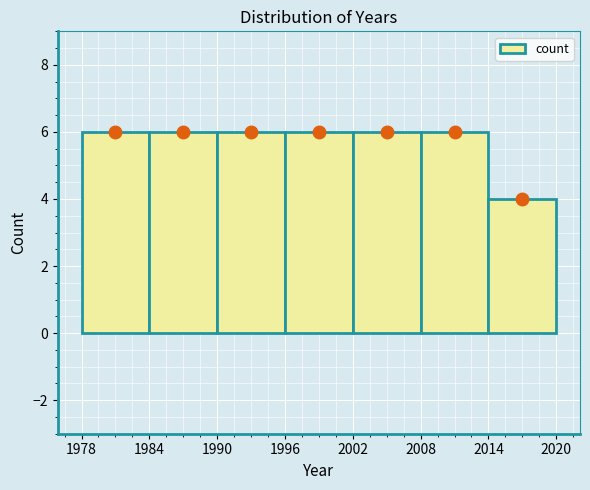

Reading left to right, list every bar in this chart as the range it spans on the x-axis followed by its height. The values are not printed on the chart, so give them approximately, as read against the axis.

1978 to 1984: 6
1984 to 1990: 6
1990 to 1996: 6
1996 to 2002: 6
2002 to 2008: 6
2008 to 2014: 6
2014 to 2020: 4